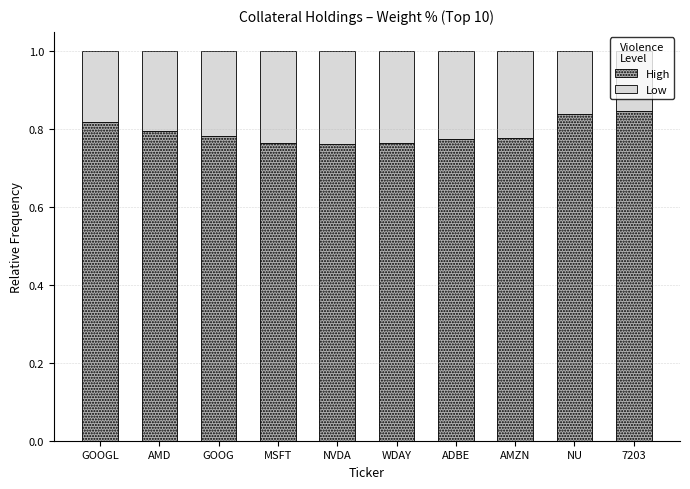

True or false: High has a value of 0.3 at WDAY.

False